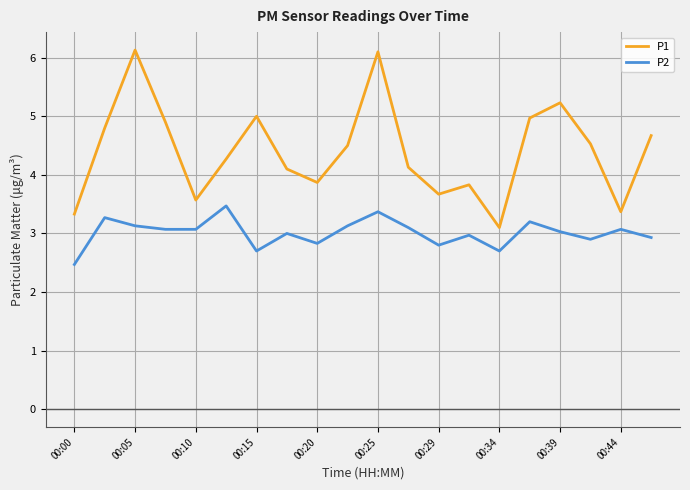

What is the lowest value of the P1 series?

3.1